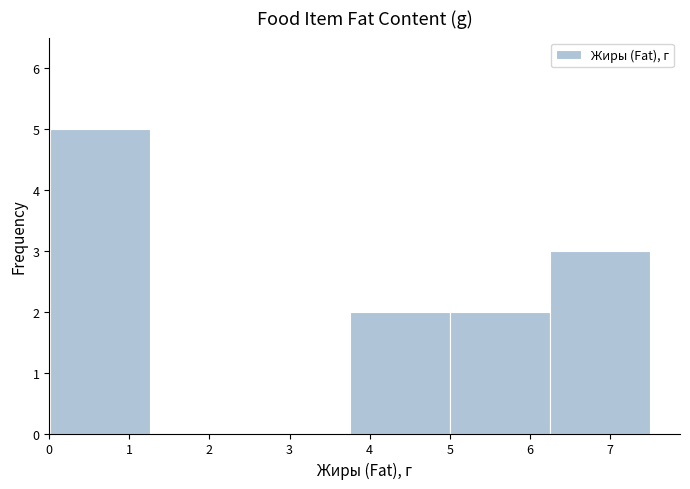

Which range on the x-axis has the tallest bar?

0.0 to 1.3